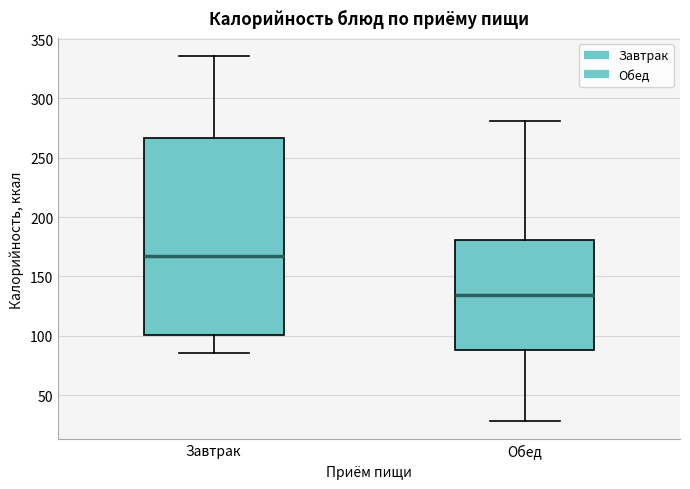

Which box is the tallest, from its lower edge to its upper edge?

Завтрак